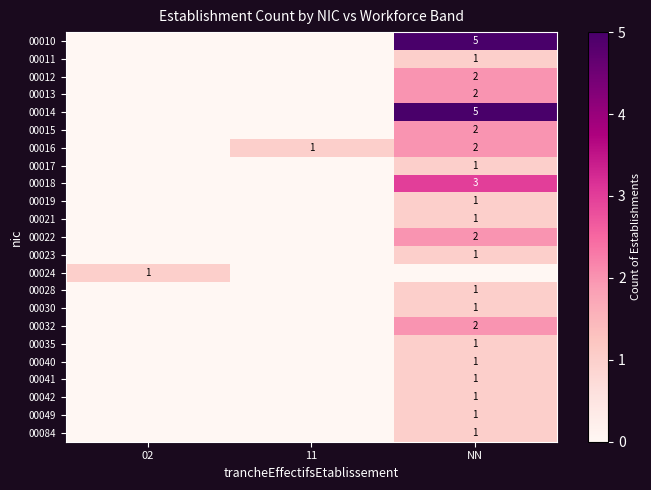

The 00015 series shows 2 at NN. True or false?

True